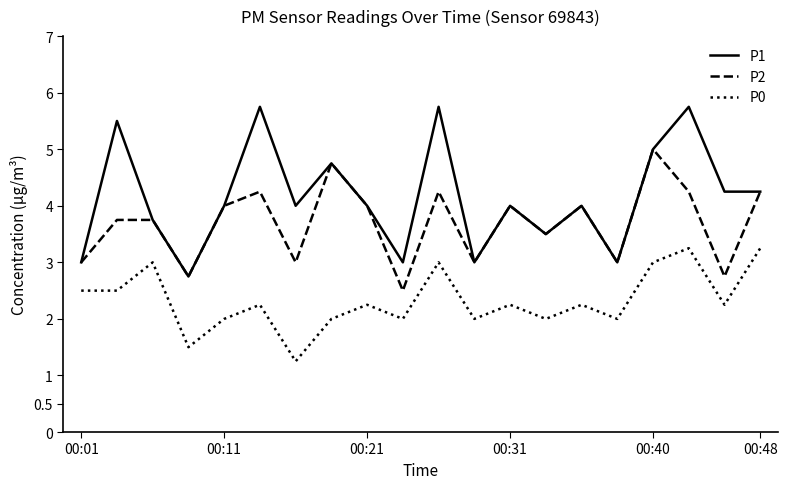

What is the greatest value displayed?

5.8